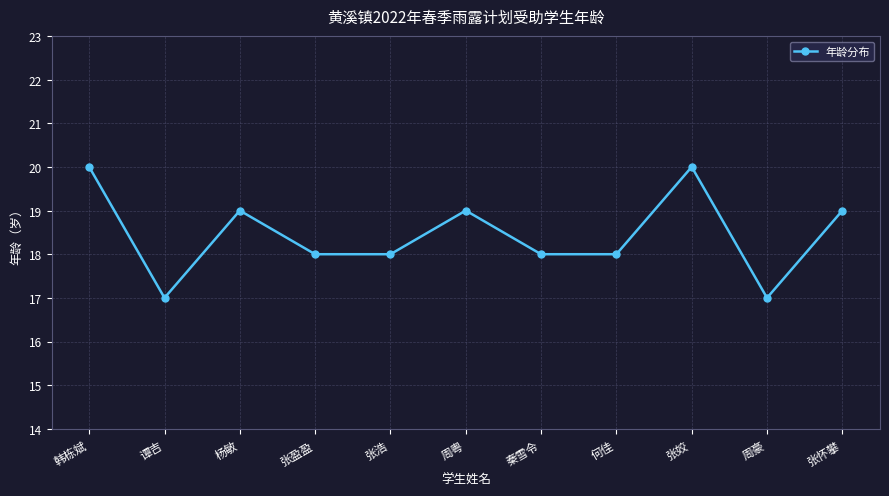

What is the ratio of the value at 何佳 to the value at 周豪?

1.1